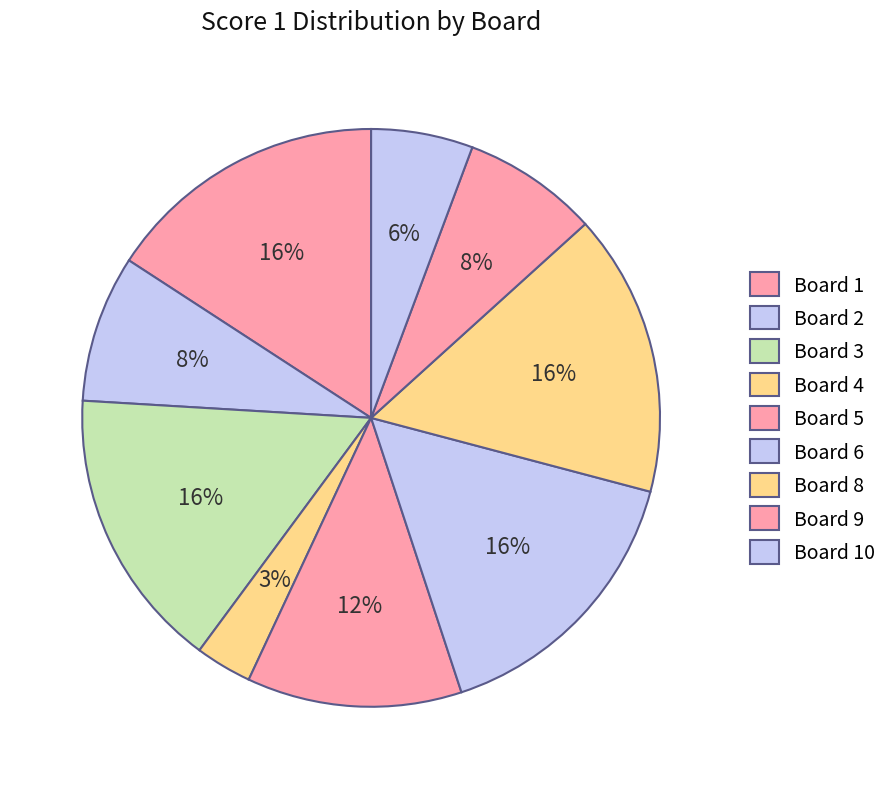

Rank the categories by value from highest to lowest.

1, 3, 6, 8, 5, 2, 9, 10, 4, 7